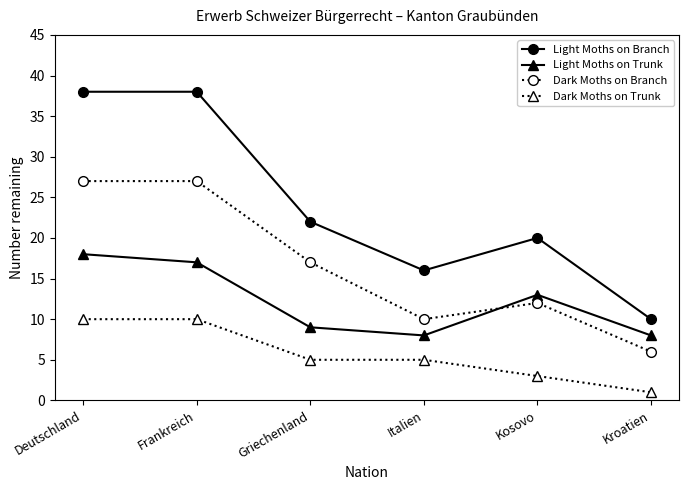

Which series has the widest spread of values?

Light Moths on Branch